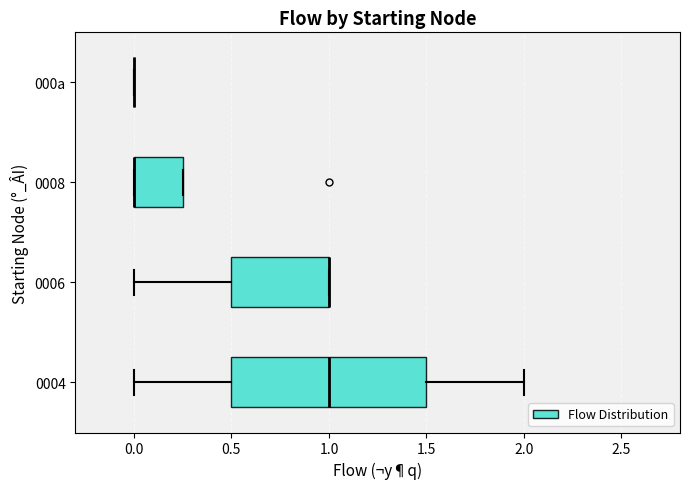

Reading bottom to top, transcribe this box plot: for each box, give where its median line is, the range the box spans, and where its two whiskers end, as read against the x-axis. The values are not printed on the chart, so give them approximately, as read against the axis.

0004: median 1.00, box 0.50 to 1.50, whiskers 0.00 to 2.00
0006: median 1.00 (drawn on the box's right edge), box 0.50 to 1.00, whiskers 0.00 to 1.00
0008: median 0.00 (drawn on the box's left edge), box 0.00 to 0.25, whiskers 0.00 to 0.25
000a: box collapsed to a line at 0.00, whiskers 0.00 to 0.00